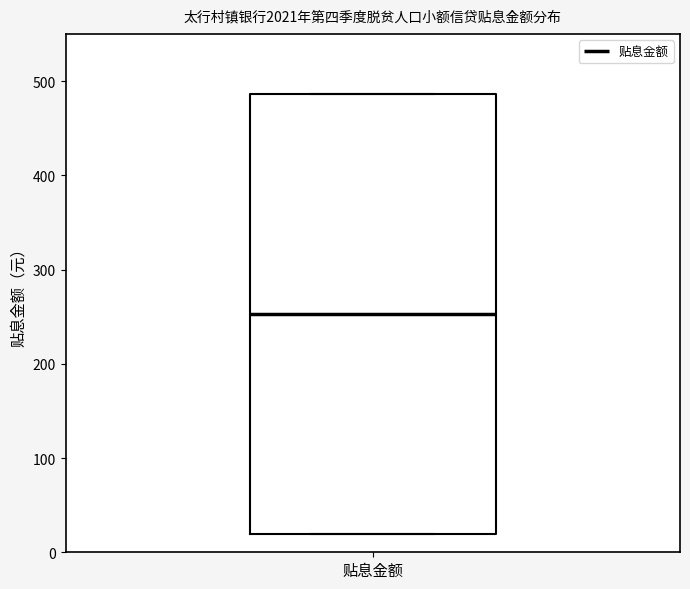

Transcribe this box plot: give where the median line is, the range the box spans, and where the two whiskers end, as read against the y-axis. The values are not printed on the chart, so give them approximately, as read against the axis.

median 250, box 20 to 490, whiskers 20 to 490